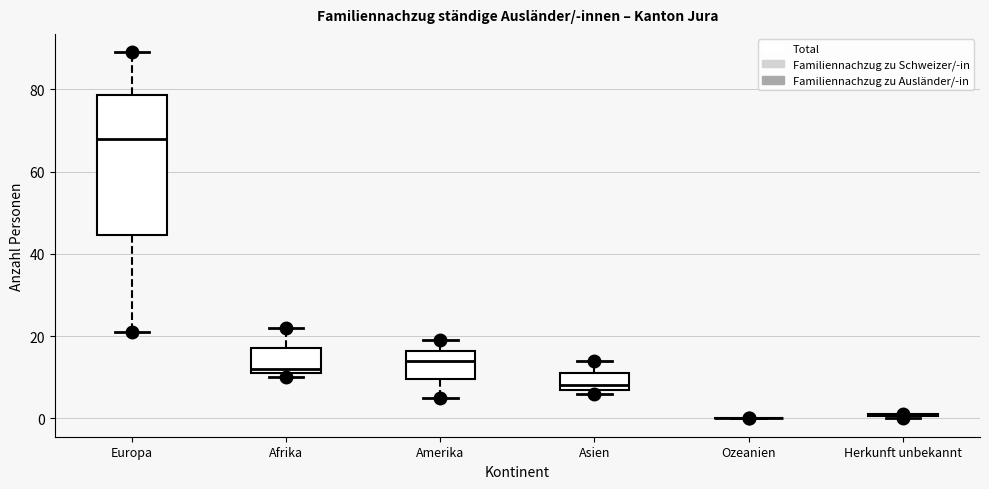

Reading left to right, transcribe this box plot: for each box, give where its median line is, the range the box spans, and where its two whiskers end, as read against the y-axis. The values are not printed on the chart, so give them approximately, as read against the axis.

Europa: median 68, box 44 to 78, whiskers 22 to 90
Afrika: median 12 (just above the box's lower edge), box 12 to 18, whiskers 10 to 22
Amerika: median 14, box 10 to 16, whiskers 6 to 20
Asien: median 8 (just above the box's lower edge), box 8 to 12, whiskers 6 to 14
Ozeanien: box collapsed to a line at 0, whiskers 0 to 0
Herkunft unbekannt: box collapsed to a line at 2, whiskers 0 to 2